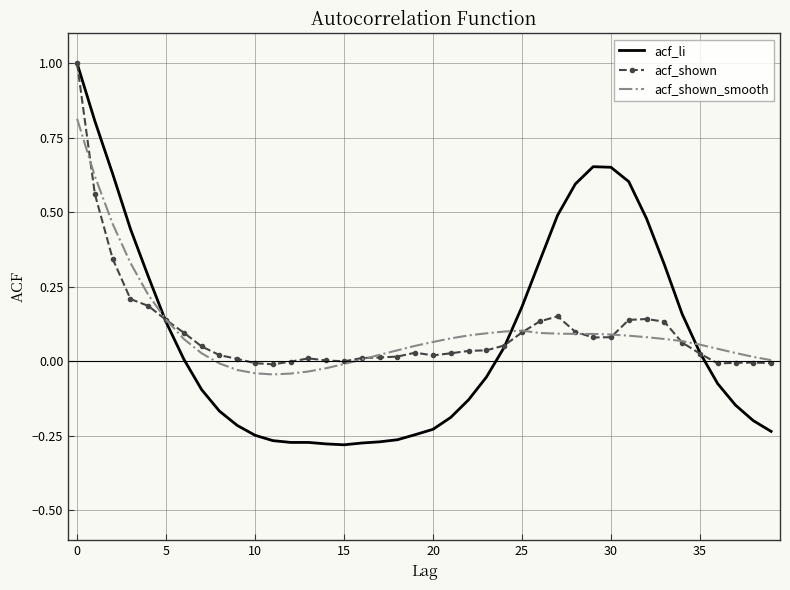

Which series has the largest range (max minus min)?

acf_li